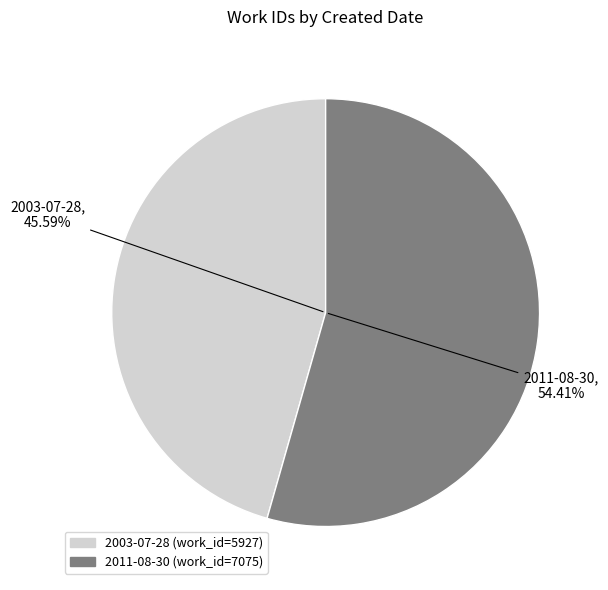

The 2003-07-28 slice represents 31% of the pie. True or false?

False